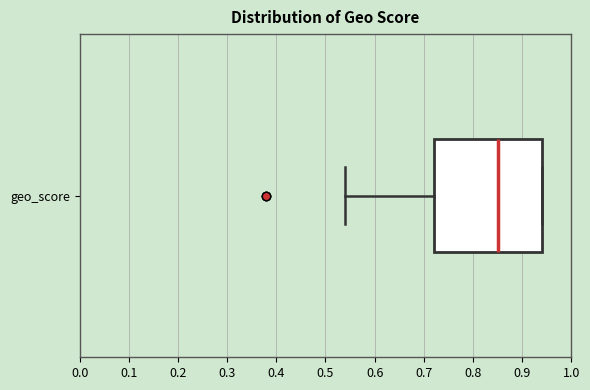

Transcribe this box plot: give where the median line is, the range the box spans, and where the two whiskers end, as read against the x-axis. The values are not printed on the chart, so give them approximately, as read against the axis.

median 0.85, box 0.72 to 0.94, whiskers 0.54 to 0.94